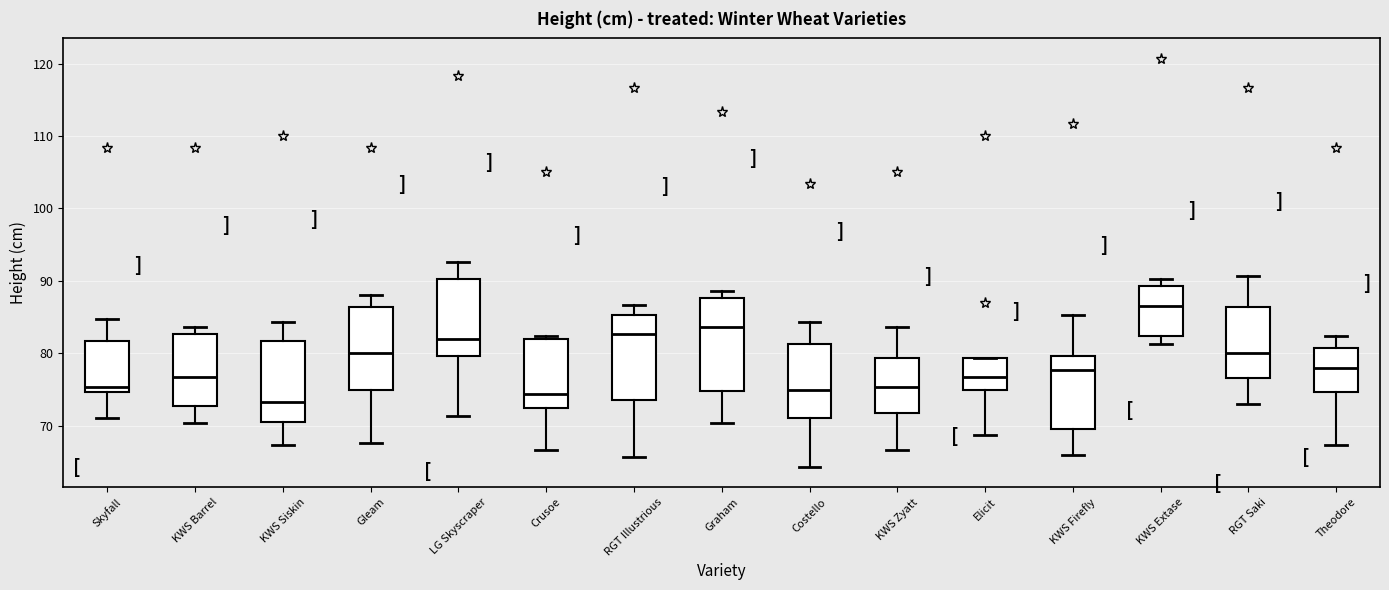

Reading left to right, read every box against the y-axis: the position of its median line, the range the box covers, and the ends of its whiskers. The values are not printed on the chart, so give them approximately, as read against the axis.

Skyfall: median 75 (just above the box's lower edge), box 75 to 82, whiskers 71 to 85
KWS Barrel: median 77, box 73 to 83, whiskers 70 to 84
KWS Siskin: median 73, box 71 to 82, whiskers 67 to 84
Gleam: median 80, box 75 to 86, whiskers 68 to 88
LG Skyscraper: median 82, box 80 to 90, whiskers 71 to 93
Crusoe: median 74, box 73 to 82, whiskers 67 to 82 (just above the box's upper edge)
RGT Illustrious: median 83, box 74 to 85, whiskers 66 to 87
Graham: median 84, box 75 to 88, whiskers 70 to 89
Costello: median 75, box 71 to 81, whiskers 64 to 84
KWS Zyatt: median 75, box 72 to 79, whiskers 67 to 84
Elicit: median 77, box 75 to 79, whiskers 69 to 79
KWS Firefly: median 78, box 70 to 80, whiskers 66 to 85
KWS Extase: median 87, box 82 to 89, whiskers 81 to 90
RGT Saki: median 80, box 77 to 86, whiskers 73 to 91
Theodore: median 78, box 75 to 81, whiskers 67 to 82